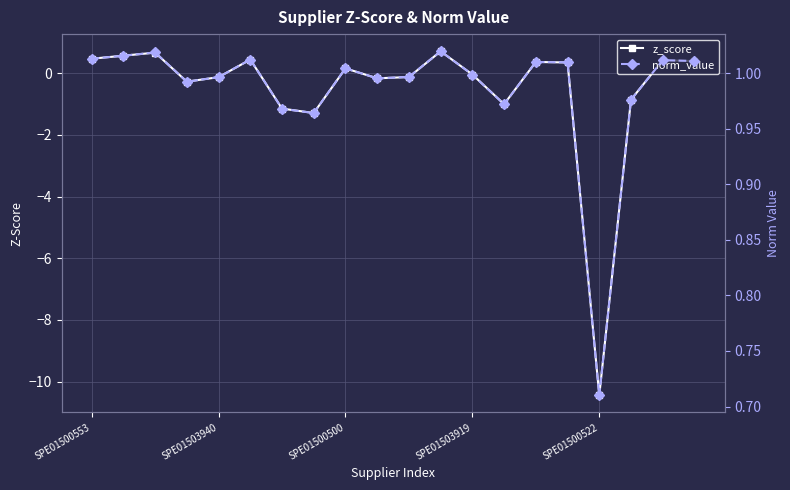

Reading right to left, what are all the values shown in this chart?

z_score: 0.4	0.4	-0.9	-10.4	0.3	0.4	-1.0	-0.0	0.7	-0.1	-0.2	0.2	-1.3	-1.2	0.4	-0.1	-0.3	0.7	0.6	0.5
norm_value: 1.0	1.0	1.0	0.7	1.0	1.0	1.0	1.0	1.0	1.0	1.0	1.0	1.0	1.0	1.0	1.0	1.0	1.0	1.0	1.0